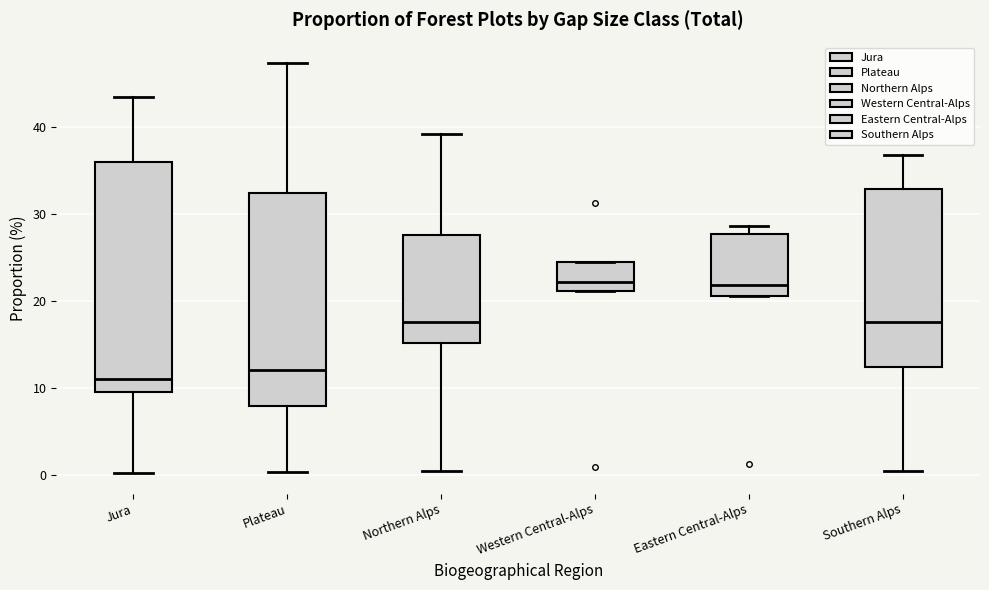

Reading left to right, read every box against the y-axis: the position of its median line, the range the box covers, and the ends of its whiskers. The values are not printed on the chart, so give them approximately, as read against the axis.

Jura: median 11, box 10 to 36, whiskers 0 to 43
Plateau: median 12, box 8 to 32, whiskers 0 to 47
Northern Alps: median 18, box 15 to 28, whiskers 1 to 39
Western Central-Alps: median 22, box 21 to 25, whiskers 21 to 25
Eastern Central-Alps: median 22, box 21 to 28, whiskers 21 to 29
Southern Alps: median 18, box 12 to 33, whiskers 0 to 37